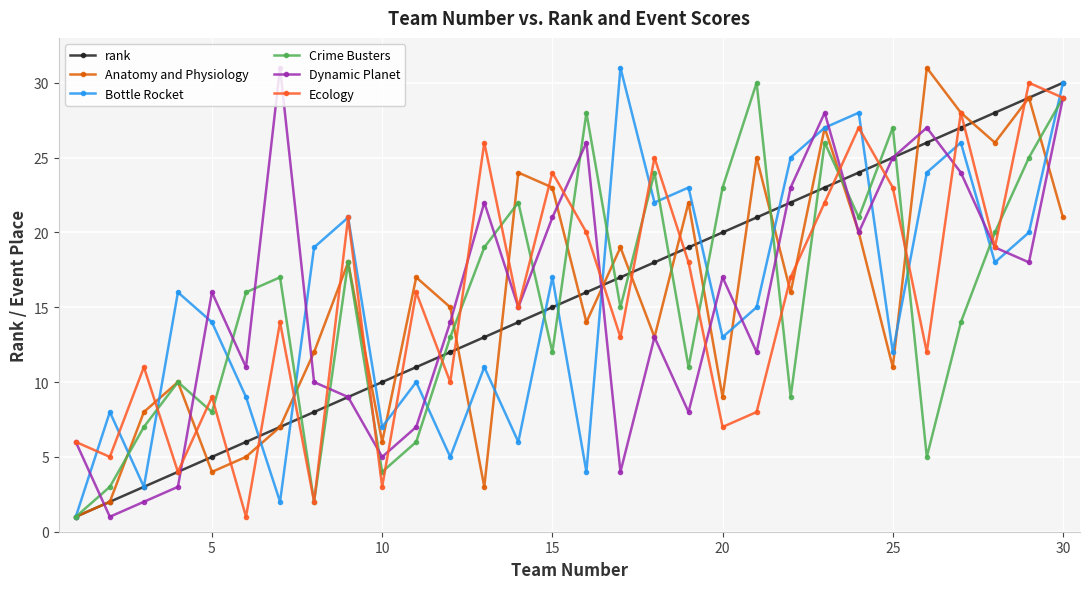

In Dynamic Planet, how many points are higher than both neighbors (excluding endpoints)?

8